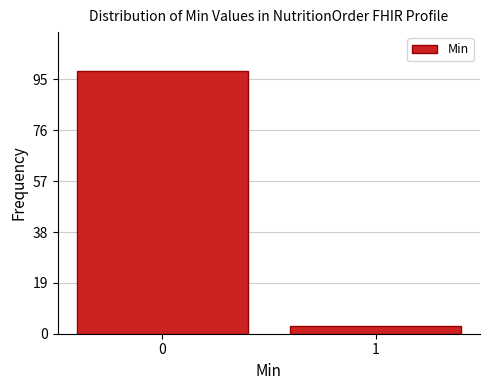

Reading left to right, list all the values displayed in this chart.

0=98	1=3